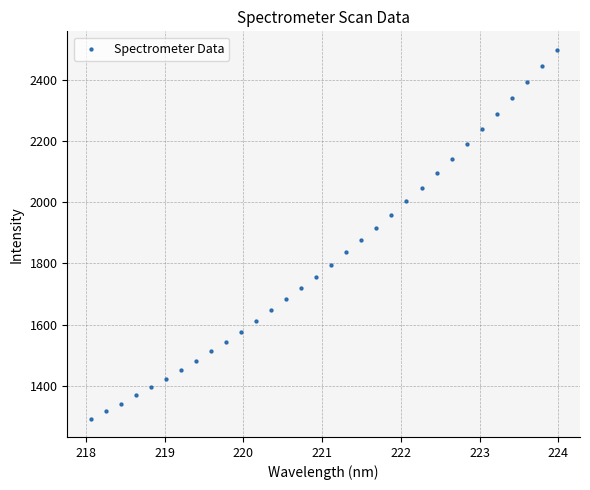

What is the range of X values (max minus min)?

5.9